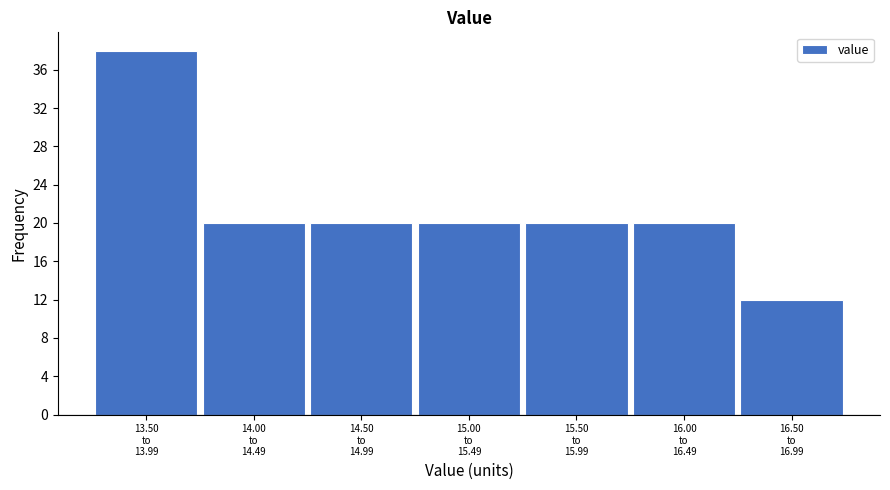

Reading left to right, list all the values displayed in this chart.

38	20	20	20	20	20	12